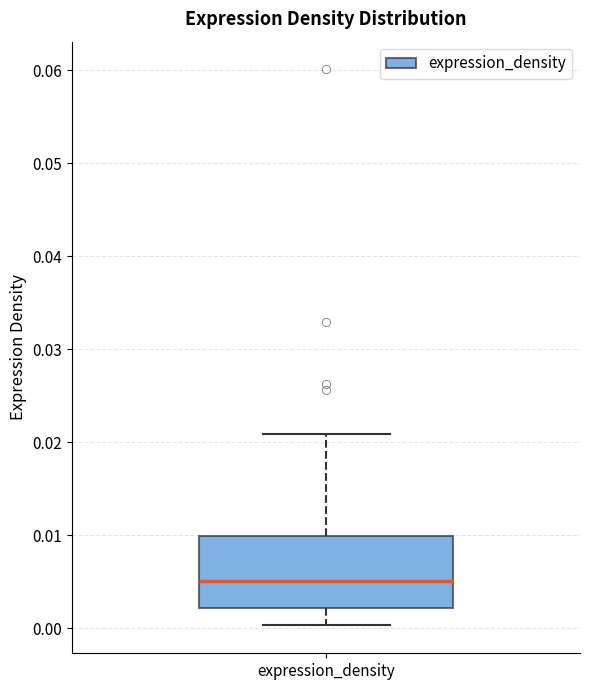

Transcribe this box plot: give where the median line is, the range the box spans, and where the two whiskers end, as read against the y-axis. The values are not printed on the chart, so give them approximately, as read against the axis.

median 0.005, box 0.002 to 0.010, whiskers 0.000 to 0.021